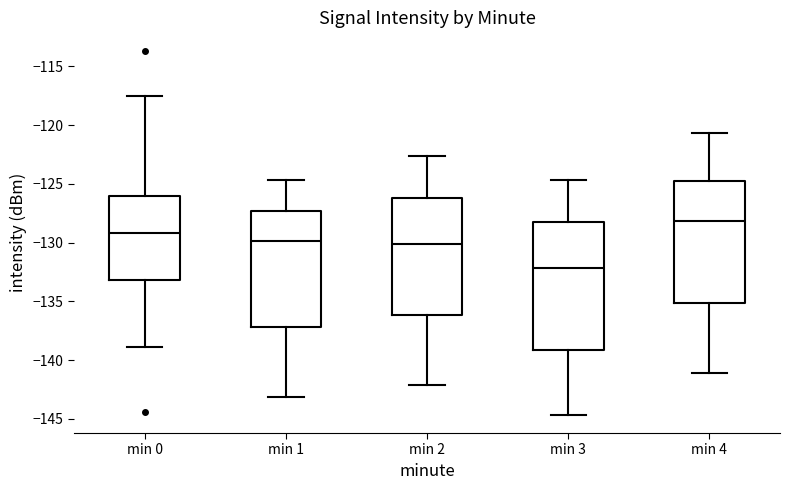

Which box has the highest median line?

min 4